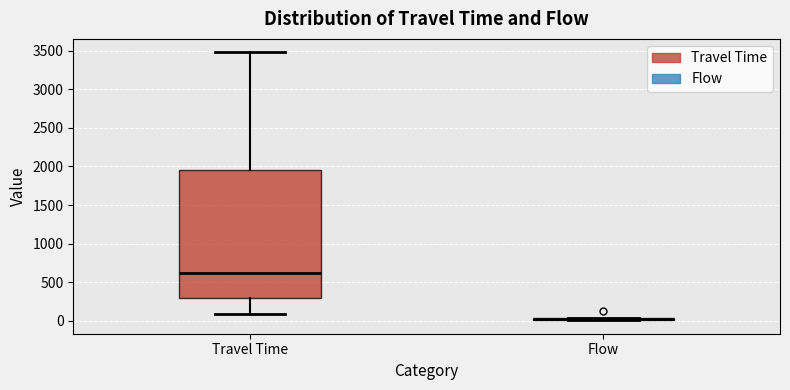

Comparing the boxes themselves (not the whiskers), which one is the tallest?

Travel Time